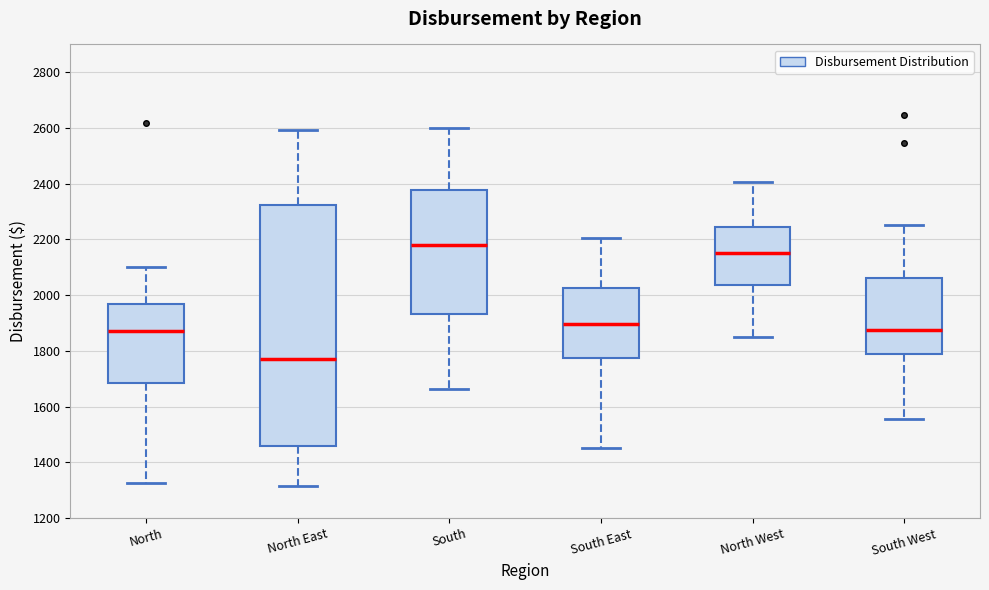

Where does the upper whisker of the box for North East end on the y-axis? The values are not printed on the chart, so give them approximately, as read against the axis.

2600